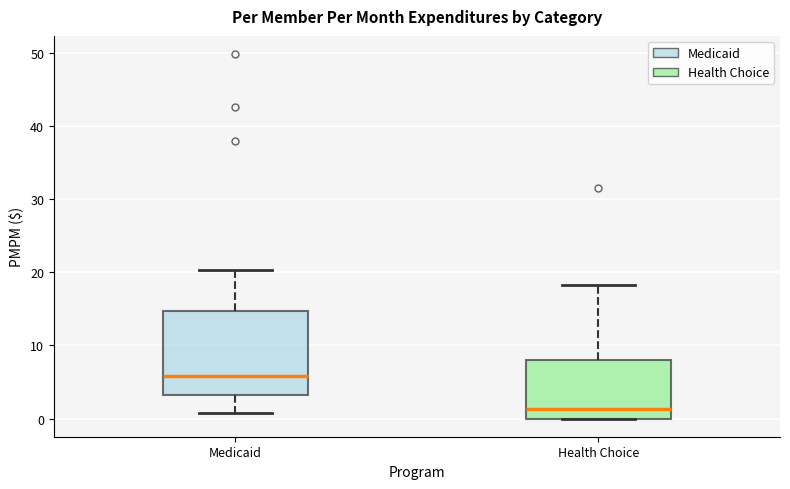

Where does the median line of the box for Medicaid sit on the y-axis? The values are not printed on the chart, so give them approximately, as read against the axis.

6